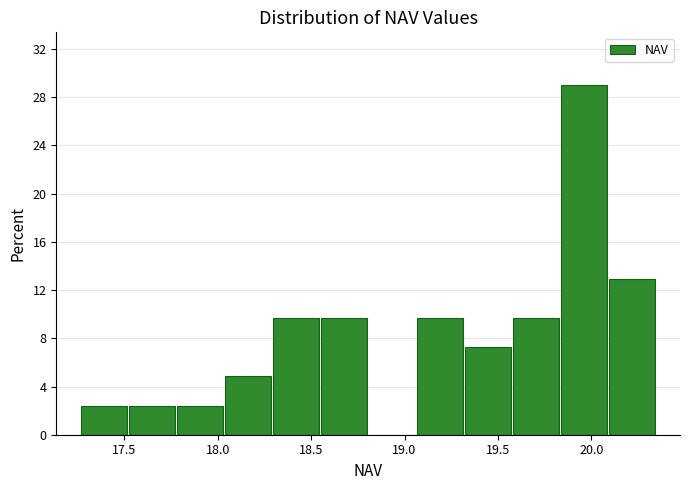

What is the height of the bar covering 19.60 to 19.85 on the x-axis? Neither the bar edges nor the heights are printed on the chart, so give them approximately, as read against the axes.

9.5